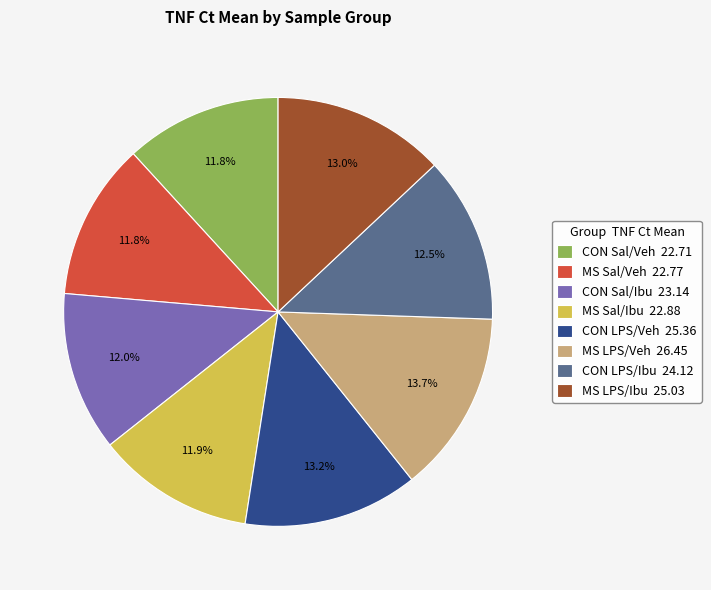

How many slices are in this pie chart?

8